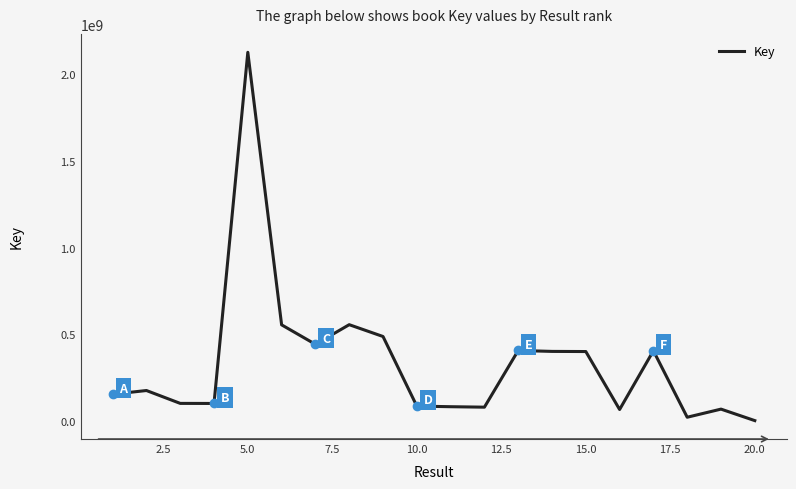

True or false: there are more than 1 points higher than both neighbors.

True